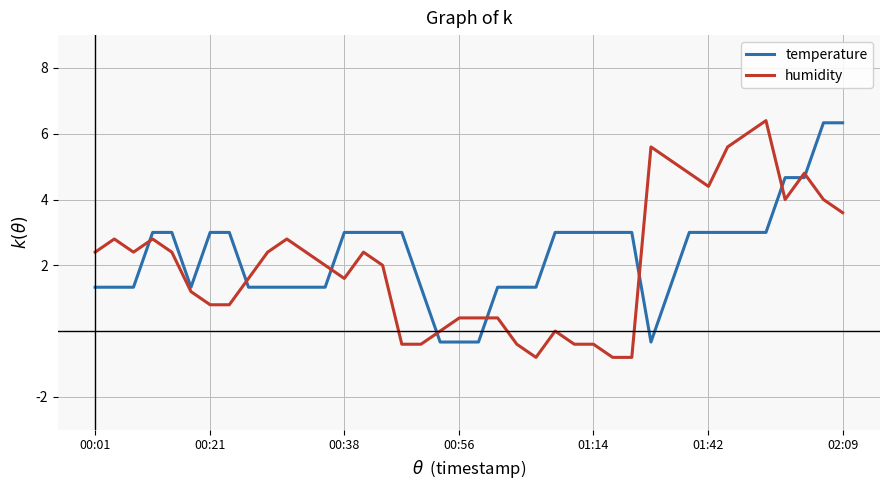

What are all the series names shown in the legend?

temperature, humidity